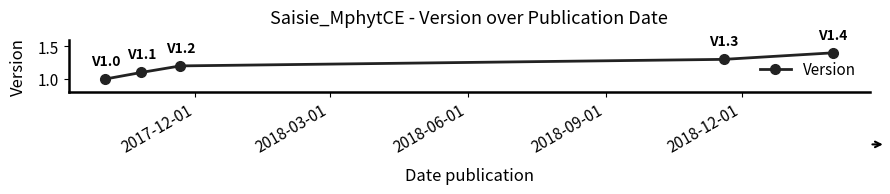

What is the smallest value displayed?

1.0